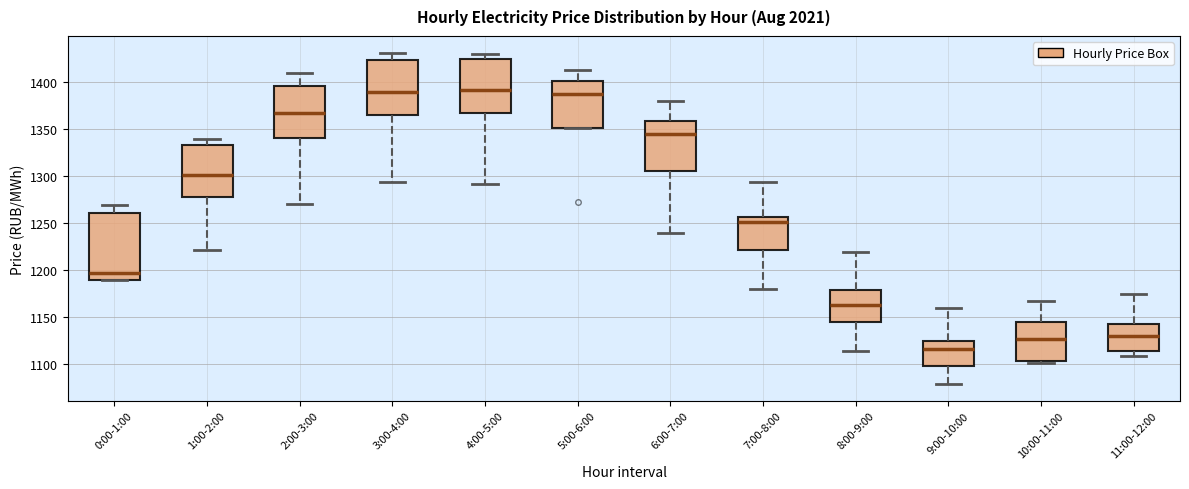

Which box is the tallest, from its lower edge to its upper edge?

0:00-1:00